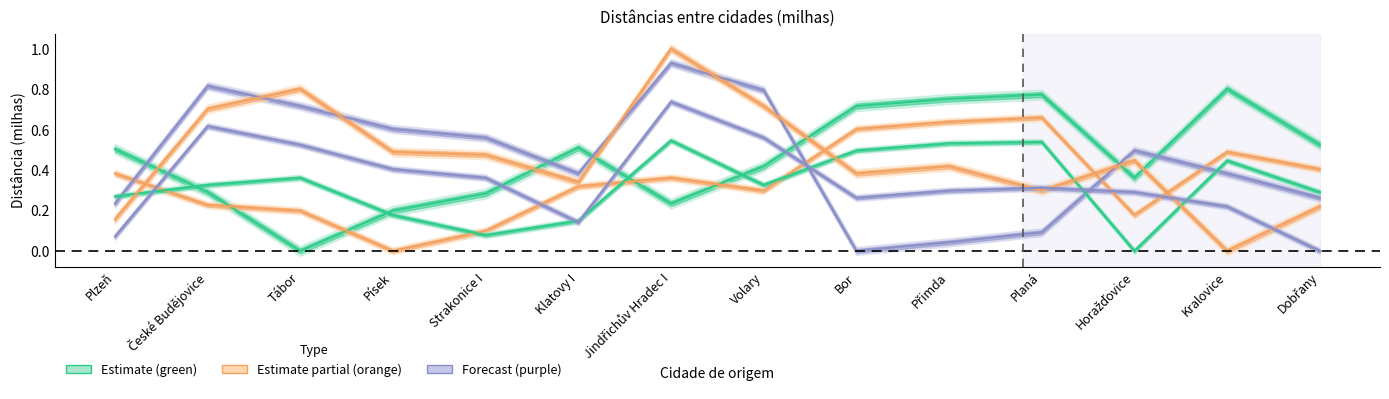

Reading right to left, extract all data points from this chart.

Tábor: Dobřany=0.5	Kralovice=0.8	Horažďovice=0.4	Planá=0.8	Přimda=0.8	Bor=0.7	Volary=0.4	Jindřichův Hradec I=0.2	Klatovy I=0.5	Strakonice I=0.3	Písek=0.2	Tábor=0.0	České Budějovice=0.3	Plzeň=0.5
Písek: Dobřany=0.4	Kralovice=0.5	Horažďovice=0.2	Planá=0.7	Přimda=0.6	Bor=0.6	Volary=0.3	Jindřichův Hradec I=0.4	Klatovy I=0.3	Strakonice I=0.1	Písek=0.0	Tábor=0.2	České Budějovice=0.2	Plzeň=0.4
Bor: Dobřany=0.3	Kralovice=0.4	Horažďovice=0.5	Planá=0.1	Přimda=0.0	Bor=0.0	Volary=0.8	Jindřichův Hradec I=0.9	Klatovy I=0.4	Strakonice I=0.6	Písek=0.6	Tábor=0.7	České Budějovice=0.8	Plzeň=0.2
Horažďovice: Dobřany=0.3	Kralovice=0.4	Horažďovice=0.0	Planá=0.5	Přimda=0.5	Bor=0.5	Volary=0.3	Jindřichův Hradec I=0.5	Klatovy I=0.1	Strakonice I=0.1	Písek=0.2	Tábor=0.4	České Budějovice=0.3	Plzeň=0.3
Kralovice: Dobřany=0.2	Kralovice=0.0	Horažďovice=0.4	Planá=0.3	Přimda=0.4	Bor=0.4	Volary=0.7	Jindřichův Hradec I=1.0	Klatovy I=0.3	Strakonice I=0.5	Písek=0.5	Tábor=0.8	České Budějovice=0.7	Plzeň=0.2
Dobřany: Dobřany=0.0	Kralovice=0.2	Horažďovice=0.3	Planá=0.3	Přimda=0.3	Bor=0.3	Volary=0.6	Jindřichův Hradec I=0.7	Klatovy I=0.1	Strakonice I=0.4	Písek=0.4	Tábor=0.5	České Budějovice=0.6	Plzeň=0.1